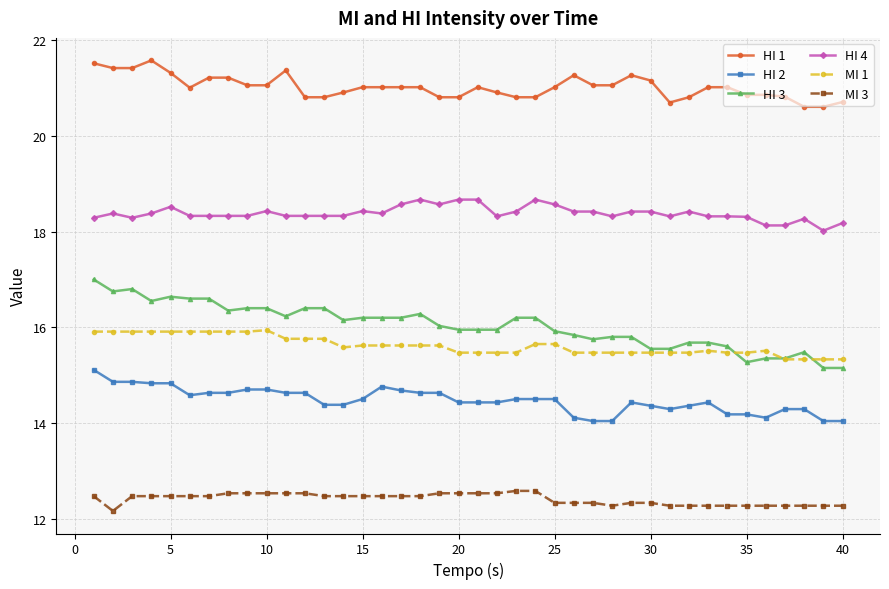

What is the smallest value displayed?

12.2